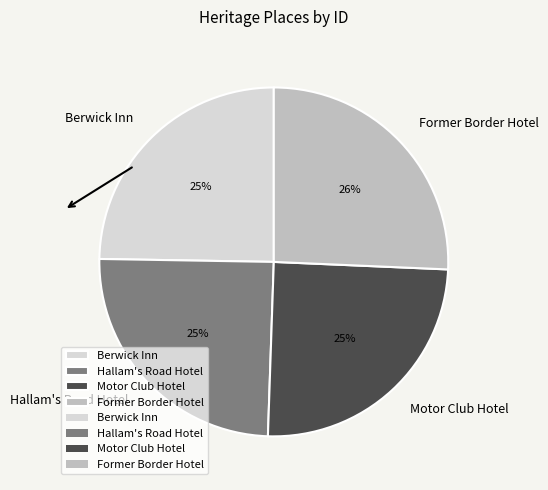

To the nearest percent, what is the average slice percentage?

25%